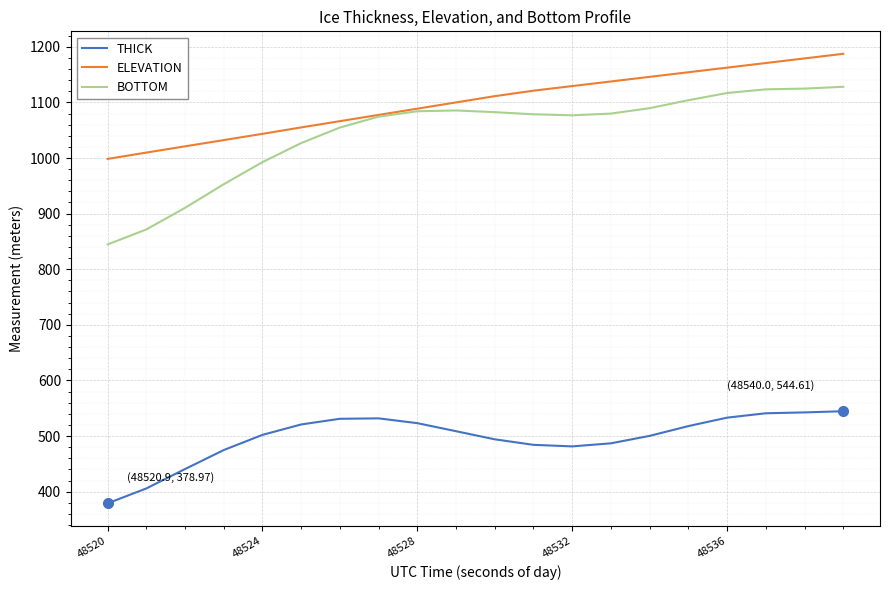

Which series has the largest total across all categories?

ELEVATION